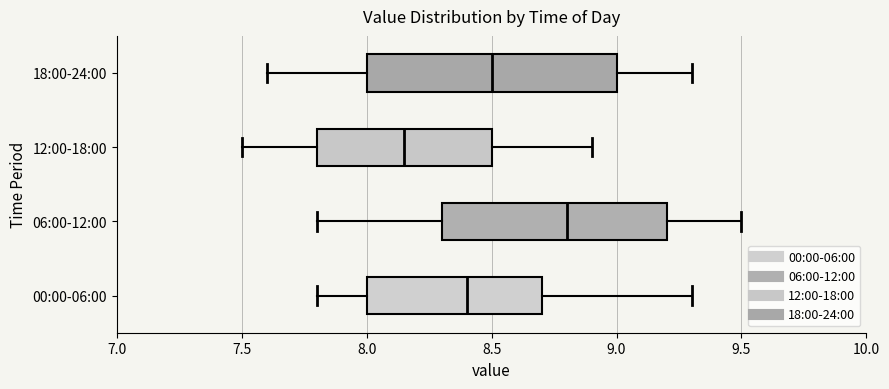

Reading bottom to top, transcribe this box plot: for each box, give where its median line is, the range the box spans, and where its two whiskers end, as read against the x-axis. The values are not printed on the chart, so give them approximately, as read against the axis.

00:00-06:00: median 8.40, box 8.00 to 8.70, whiskers 7.80 to 9.30
06:00-12:00: median 8.80, box 8.30 to 9.20, whiskers 7.80 to 9.50
12:00-18:00: median 8.15, box 7.80 to 8.50, whiskers 7.50 to 8.90
18:00-24:00: median 8.50, box 8.00 to 9.00, whiskers 7.60 to 9.30